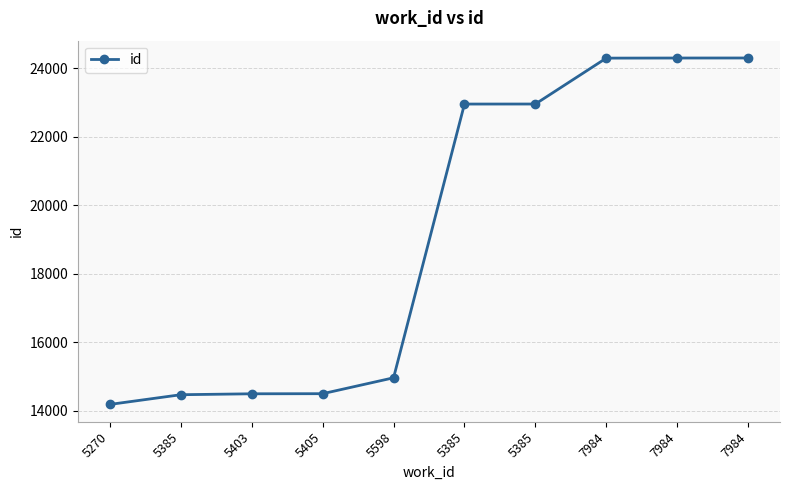

The value at 5598 is 14964. True or false?

True